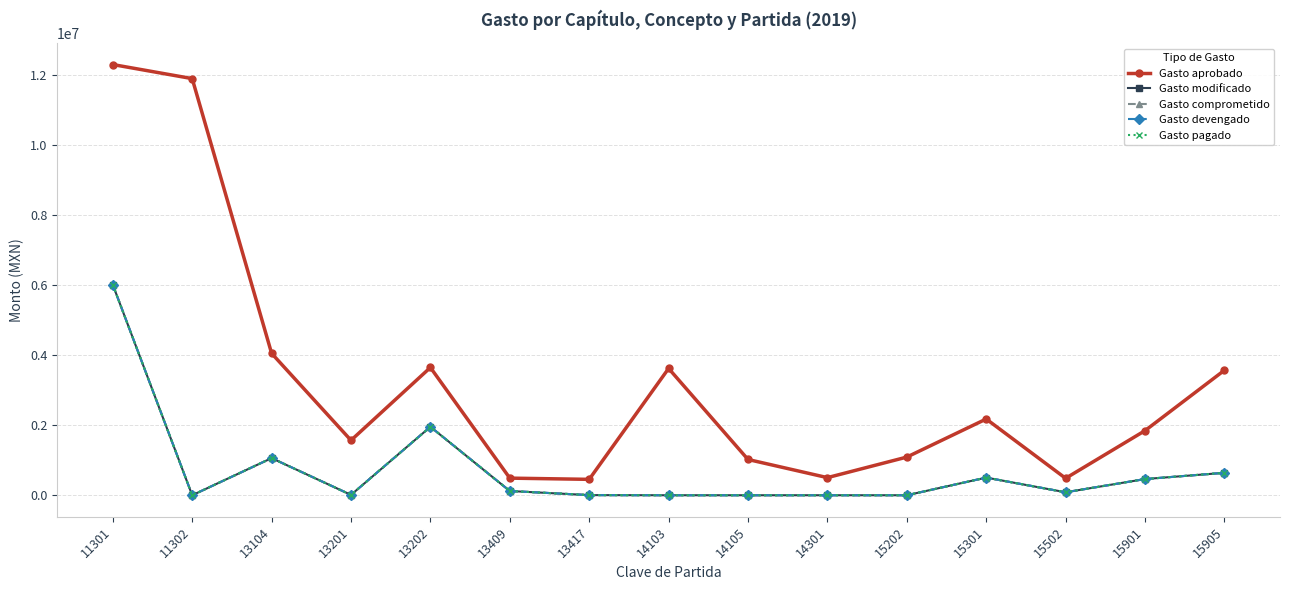

Is this an area chart (filled region under the line)?

No